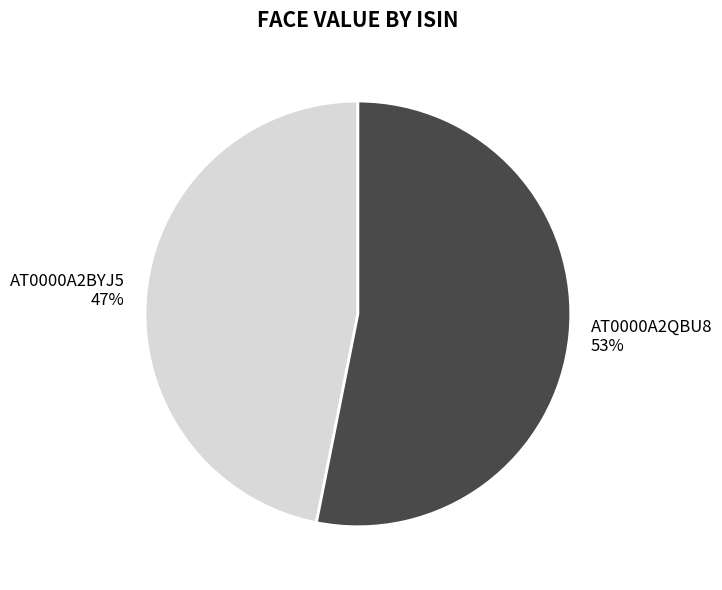

What is the largest slice in the pie chart?

AT0000A2QBU8